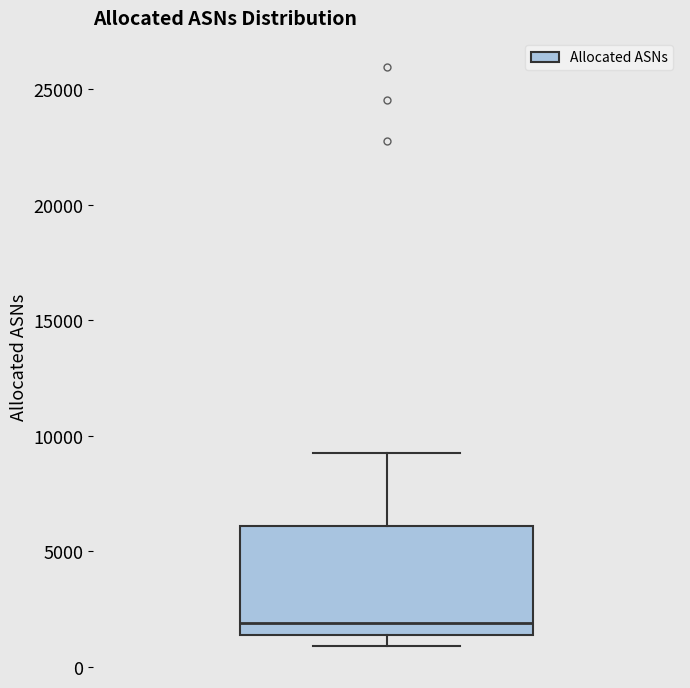

Read this box plot against the y-axis: the position of the median line, the range covered by the box, and the ends of both whiskers. The values are not printed on the chart, so give them approximately, as read against the axis.

median 2000, box 1500 to 6000, whiskers 1000 to 9500